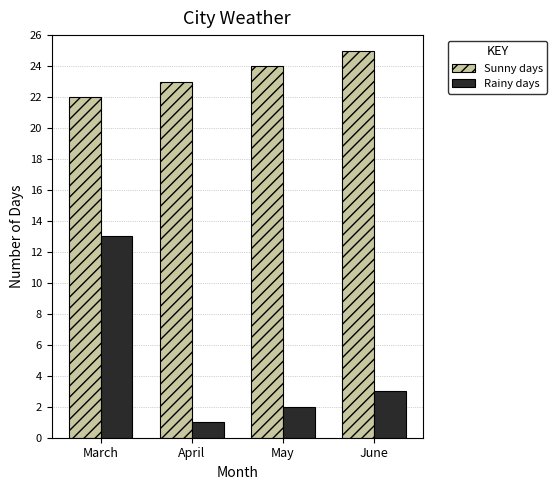

List the labels in order of Sunny days value, smallest first.

March, April, May, June